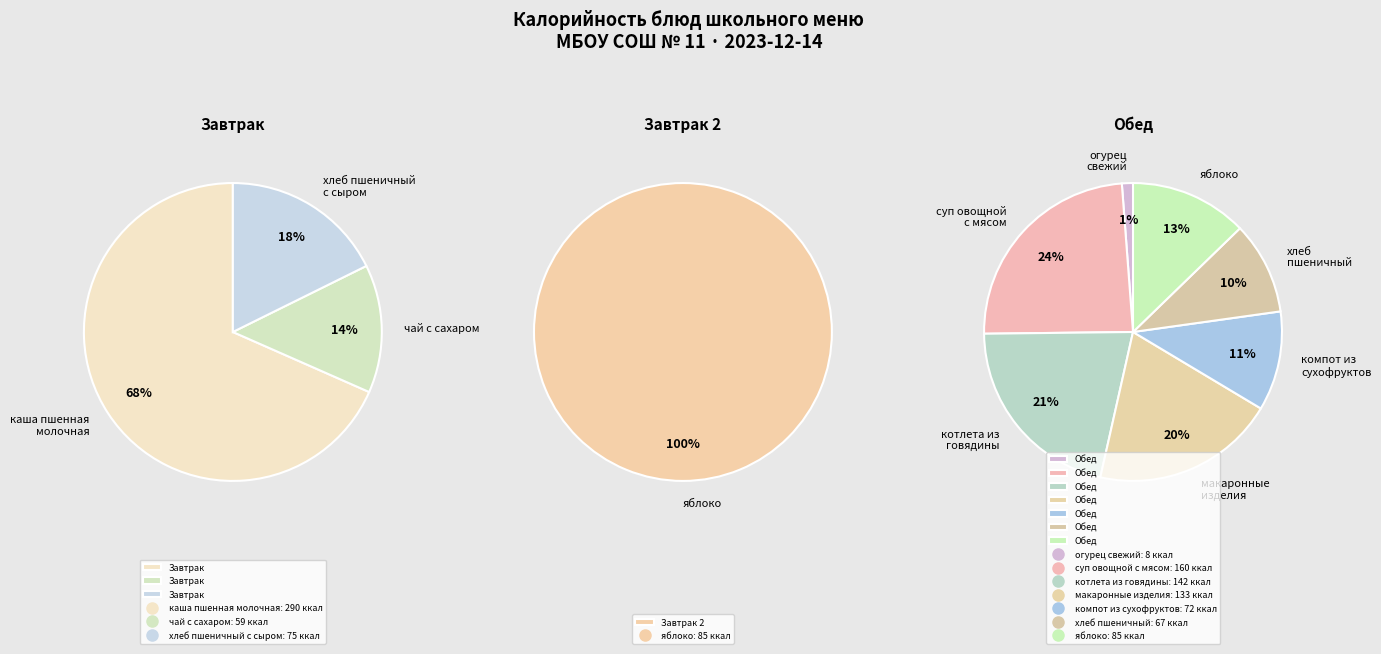

Count the number of slices in the pie.

11